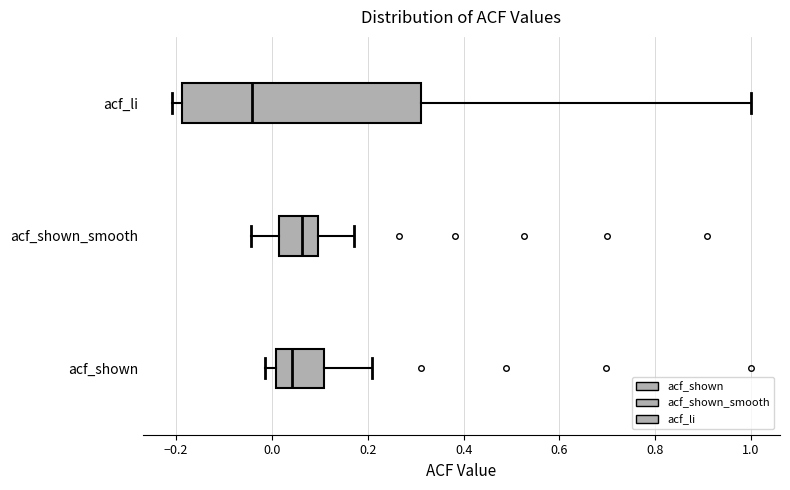

Where is the left edge of the box for acf_shown_smooth on the x-axis? The values are not printed on the chart, so give them approximately, as read against the axis.

0.02